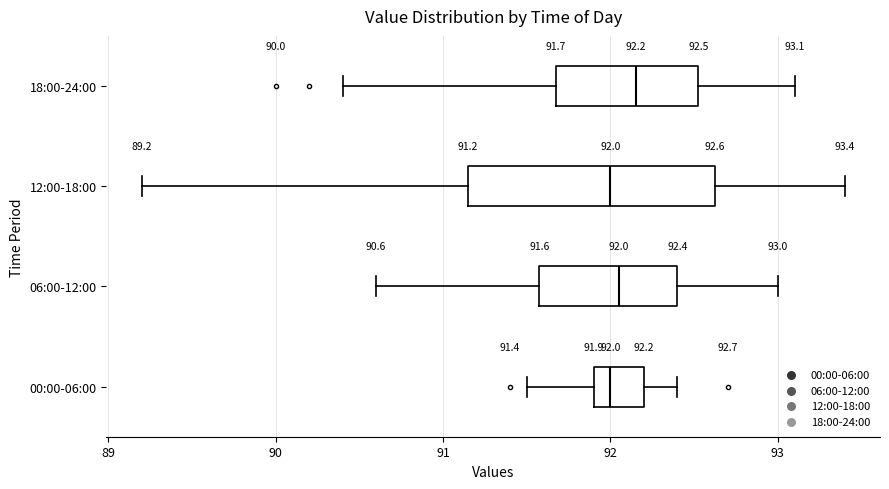

Comparing the boxes themselves (not the whiskers), which one is the widest?

12:00-18:00